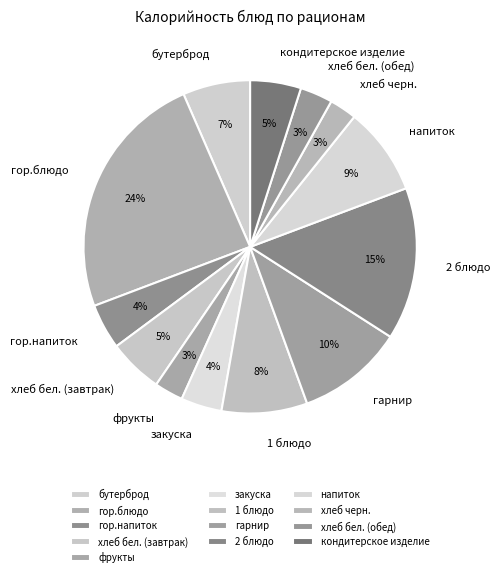

Combined, do хлеб бел. (завтрак) and гор.блюдо account for over 50%?

No